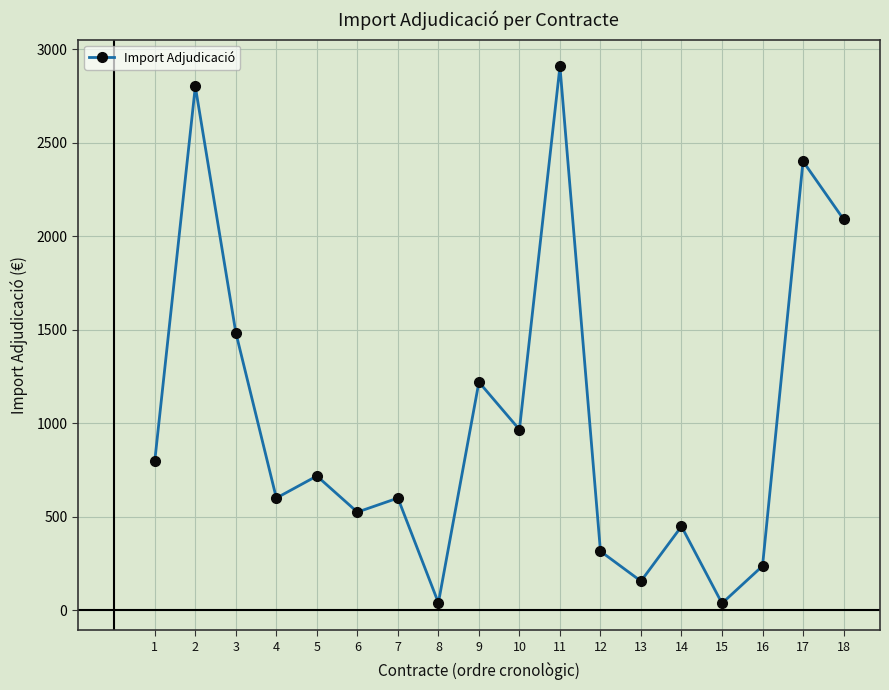

At which category does the chart reach its peak across all series?

11